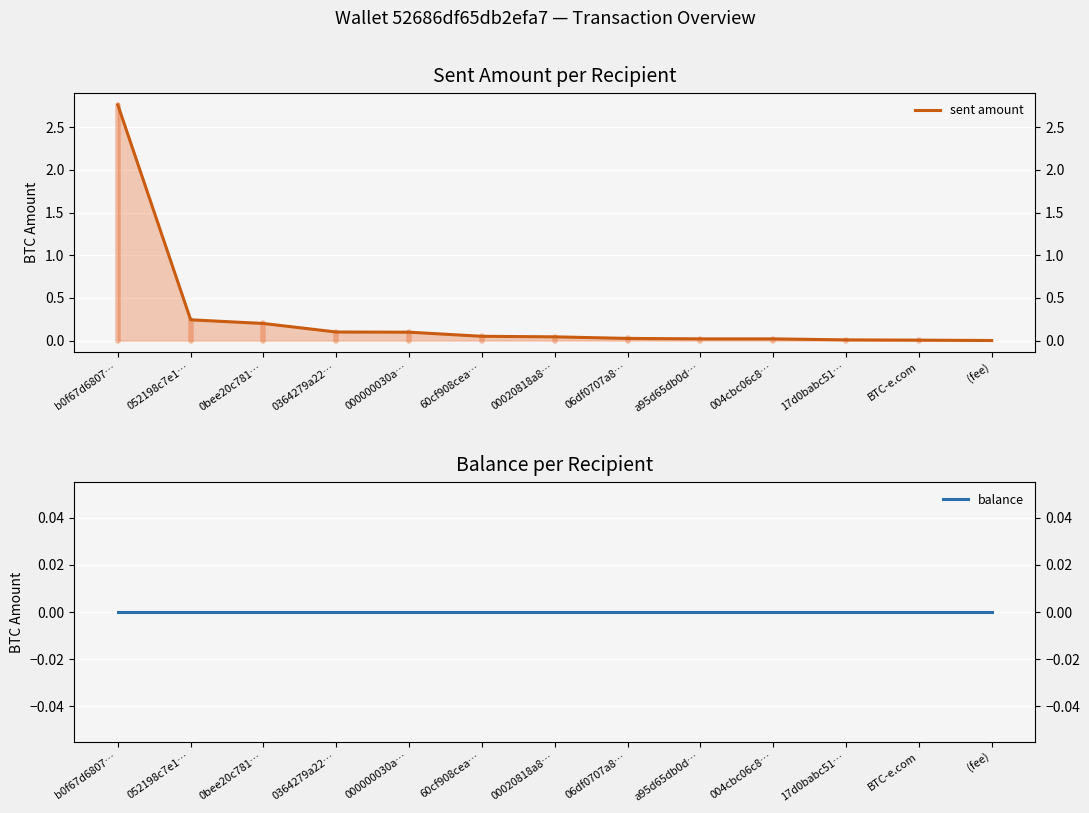

At which label is balance closest to 0?

b0f67d6807…